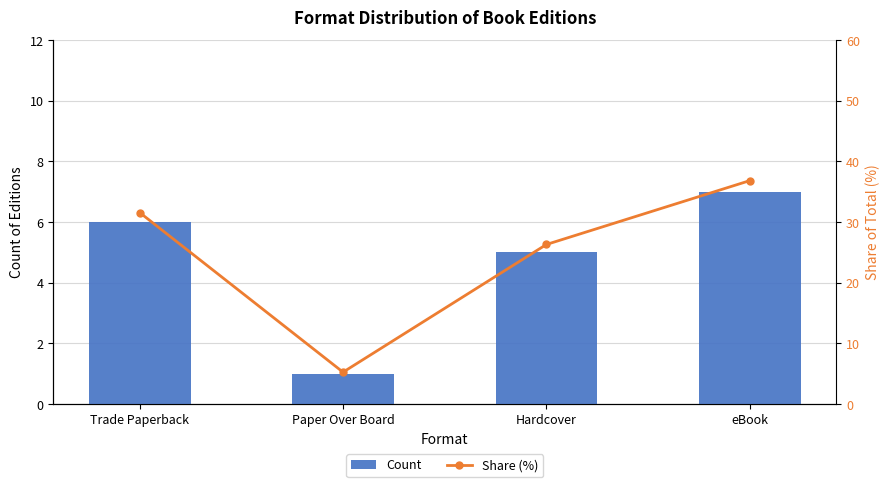

What is the label of the 1st bar from the left?

Trade Paperback